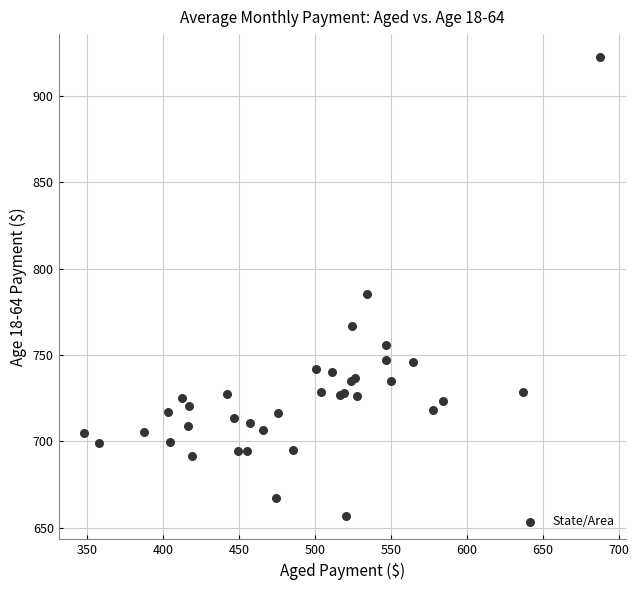

What Y value in the scatter plot is closest to 789?

785.7